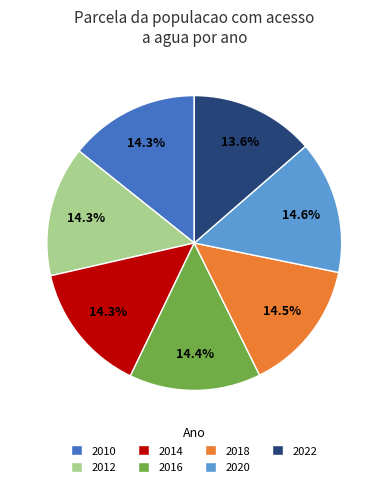

What is the smallest slice in the pie chart?

2022